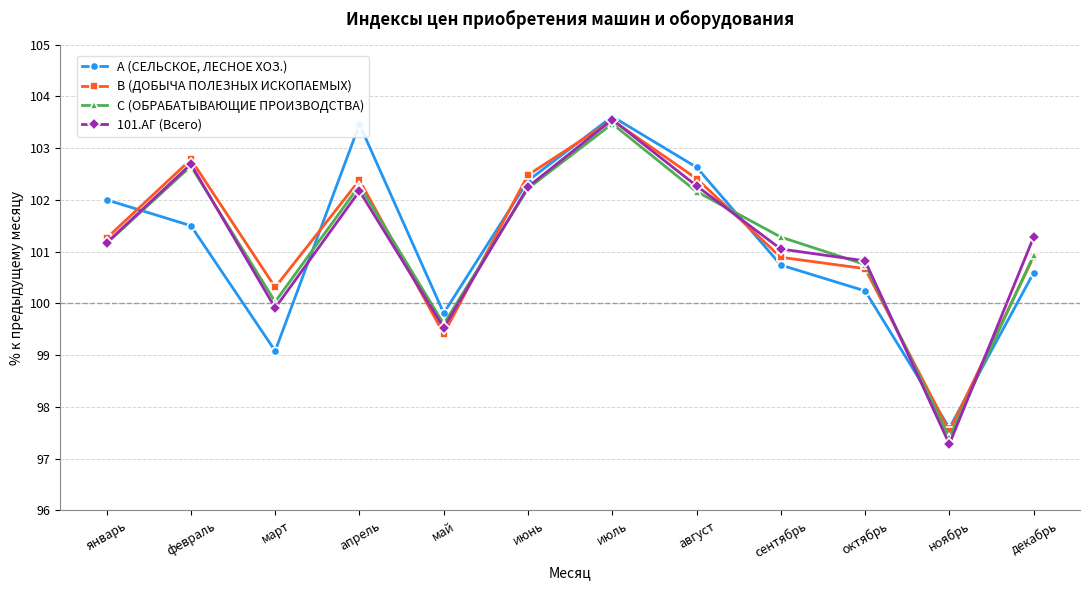

Count the number of data series in this chart.

4